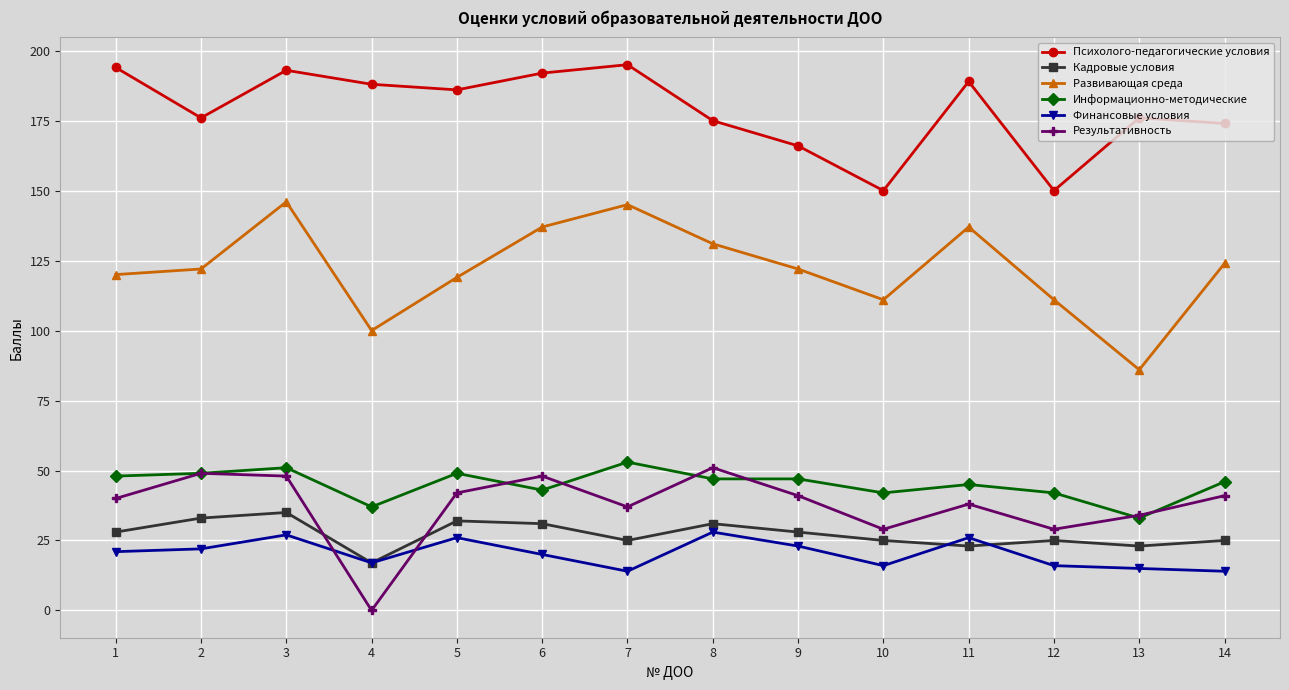

What is the difference between the highest and lowest values at 3?

166